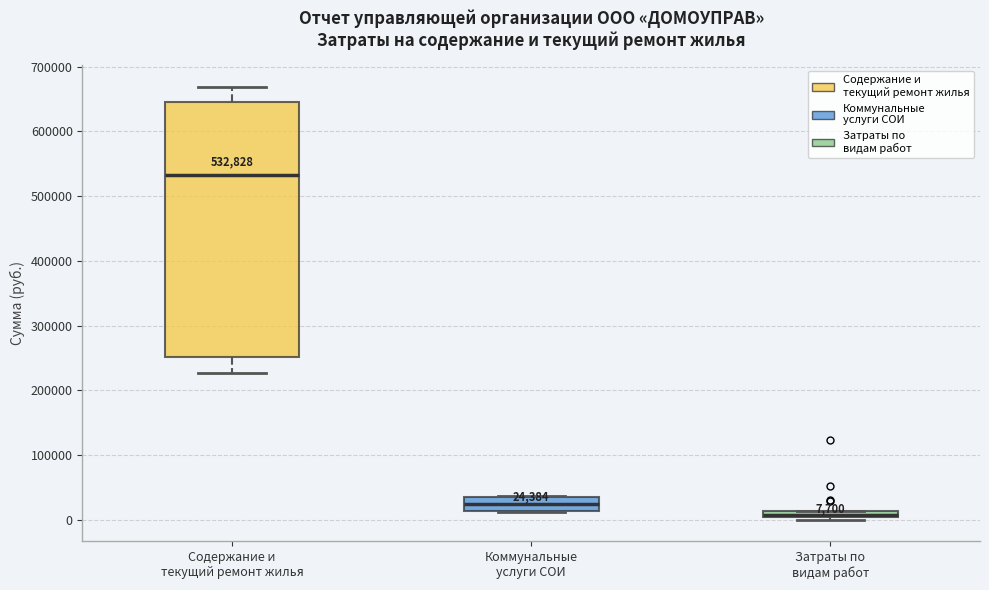

Which box has the lowest median line?

Затраты по видам работ